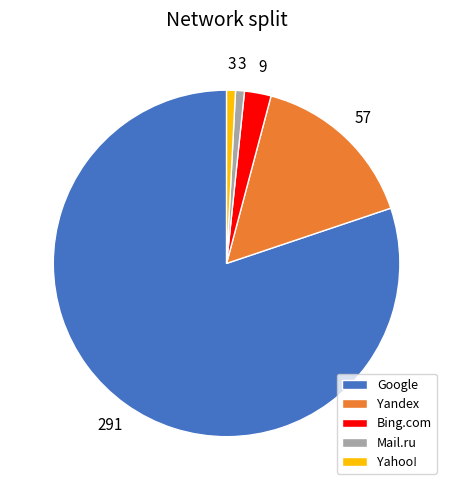

Is it true that Bing.com is 2% of the pie?

True